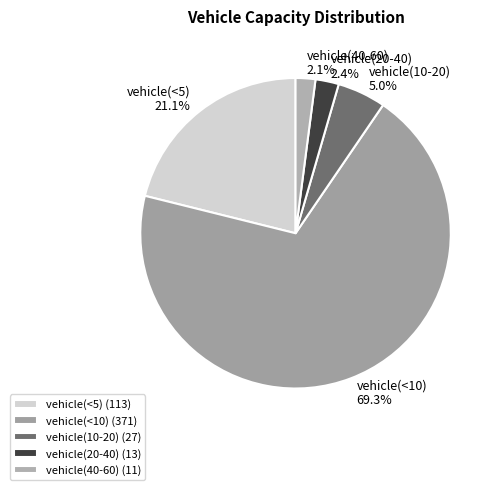

Is there any slice that represents more than half of the pie?

Yes